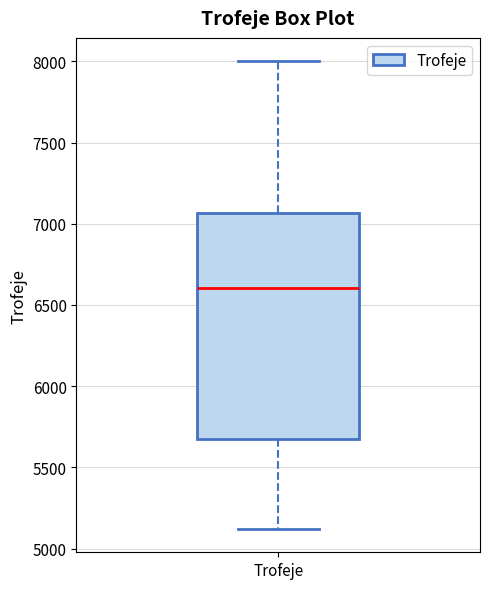

Where does the upper whisker of the box for Trofeje end on the y-axis? The values are not printed on the chart, so give them approximately, as read against the axis.

8000